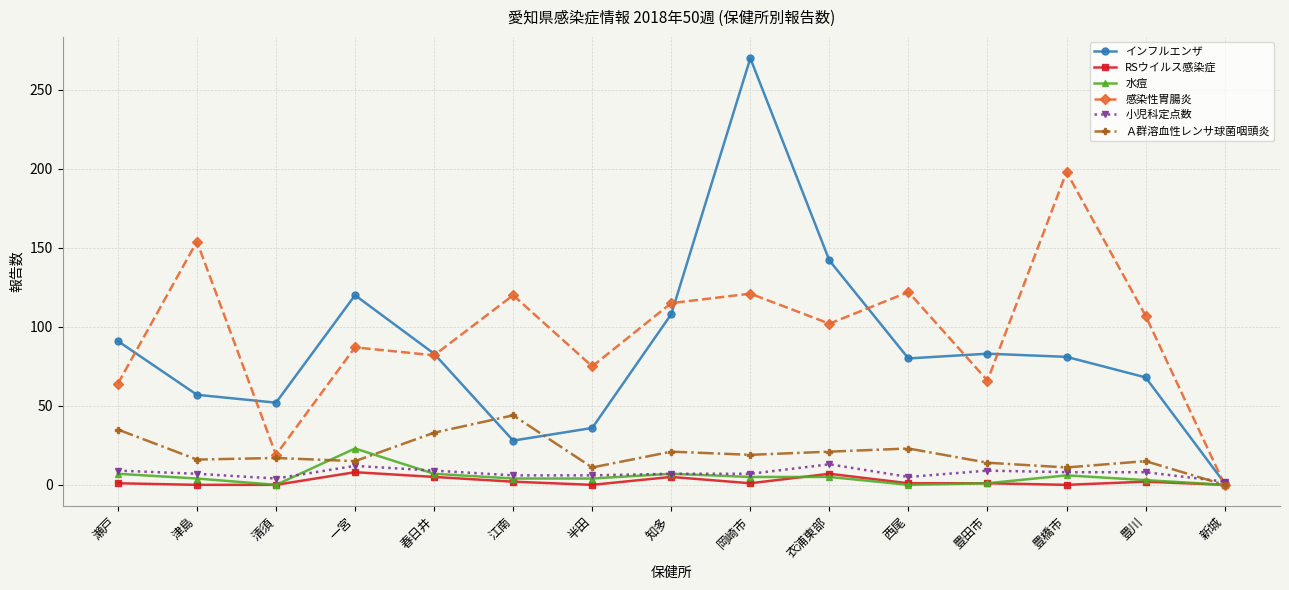

Is the value of 感染性胃腸炎 at 半田 greater than the value of Ａ群溶血性レンサ球菌咽頭炎 at 豊田市?

Yes